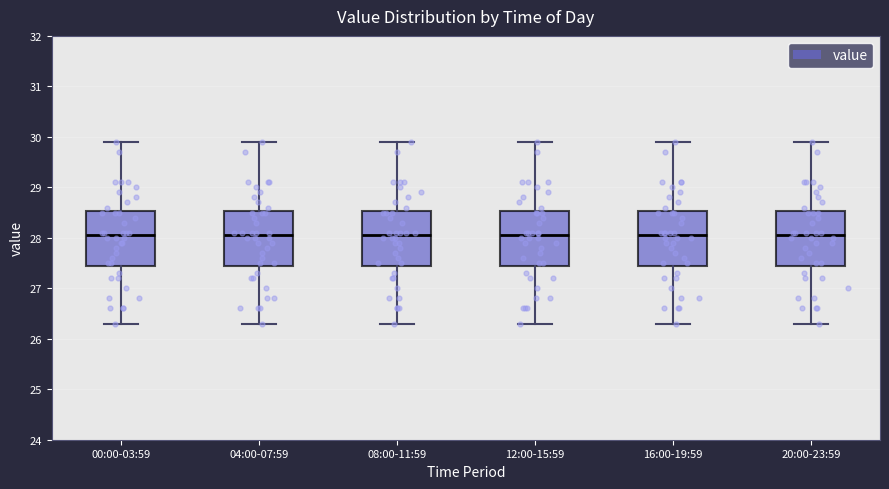

Where does the lower whisker of the box for 20:00-23:59 end on the y-axis? The values are not printed on the chart, so give them approximately, as read against the axis.

26.3